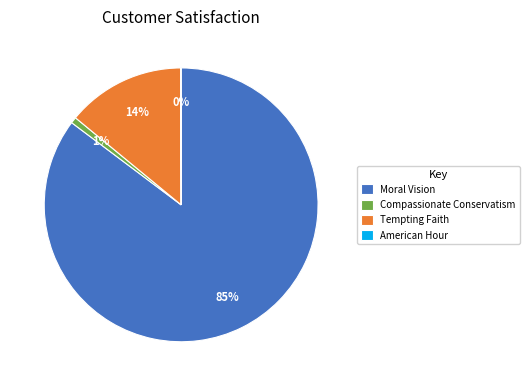

What is the majority slice?

Moral Vision